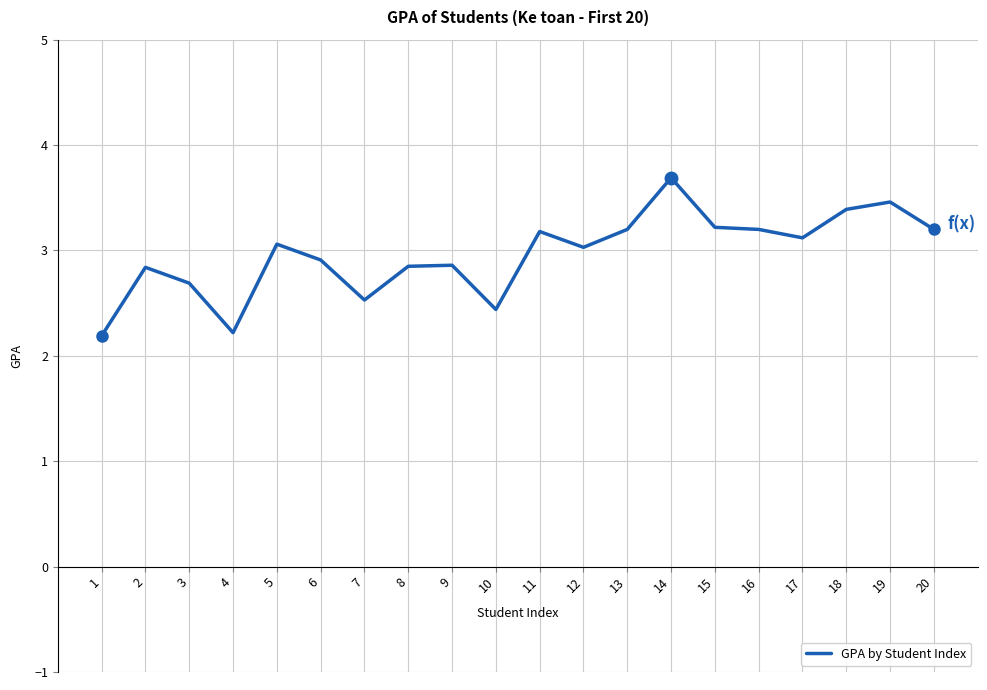

Does the chart display data point markers on the line(s)?

No